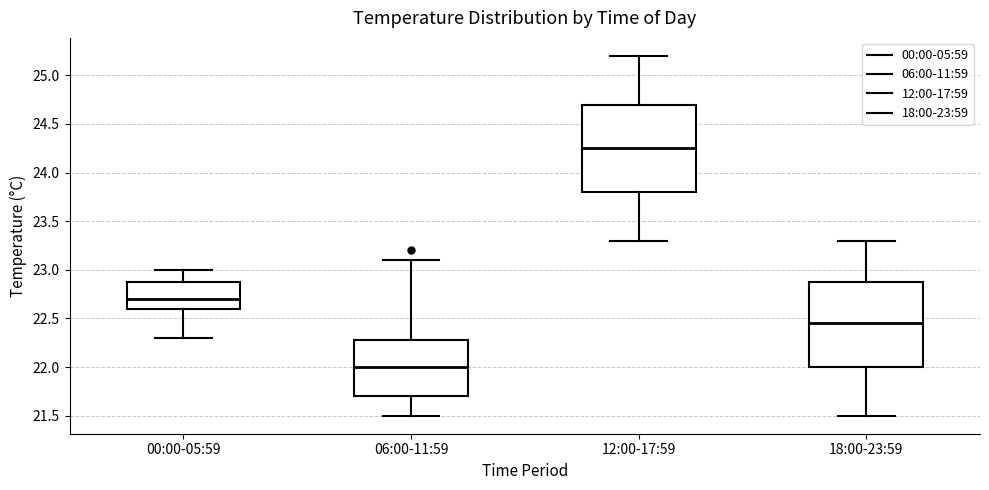

Where is the lower edge of the box for 18:00-23:59 on the y-axis? The values are not printed on the chart, so give them approximately, as read against the axis.

22.00